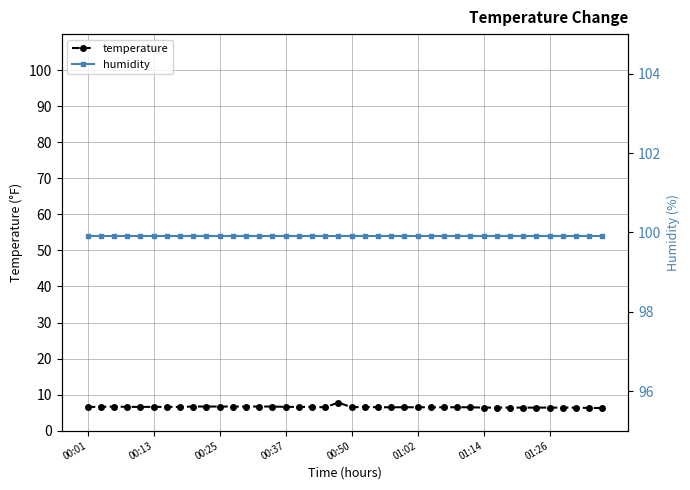

What is the minimum value for temperature?

6.3